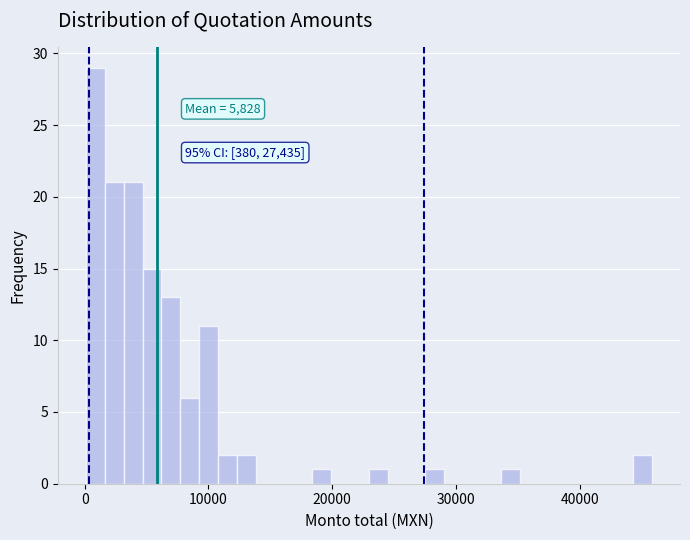

Around what value on the x-axis is the tallest bar? Give the approximate position of its centre, as read against the axis.

1000